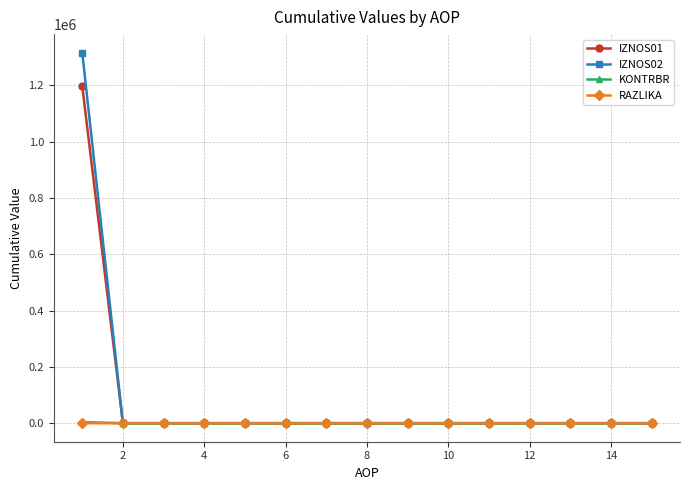

Which series has the widest spread of values?

IZNOS02